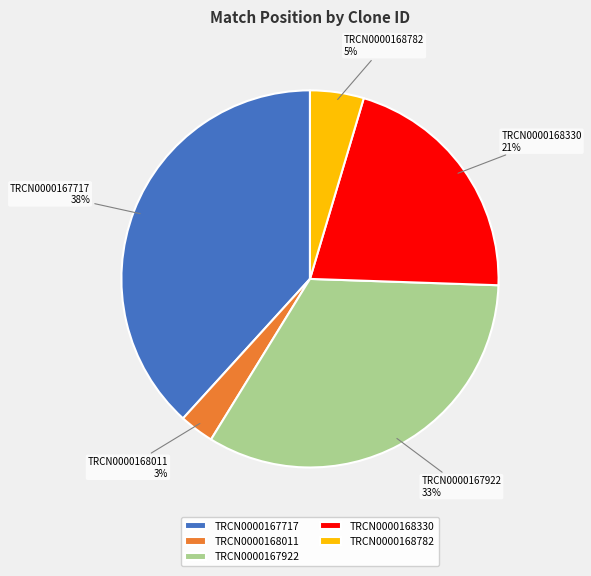

True or false: TRCN0000167922 accounts for 33% of the total.

True